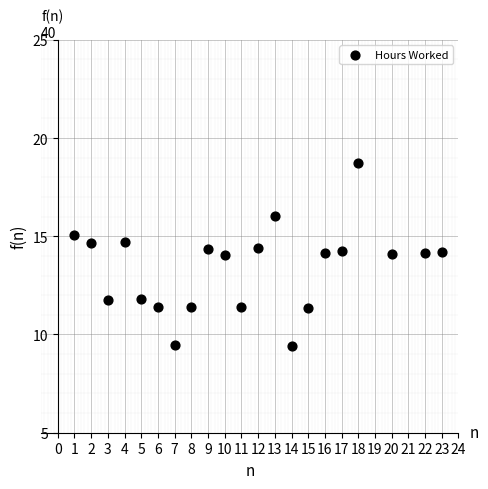

What is the range of X values (max minus min)?

22.0